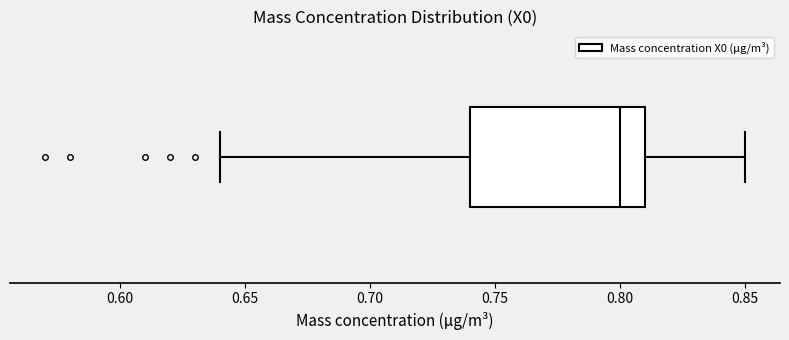

Where does the left whisker of the box end on the x-axis? The values are not printed on the chart, so give them approximately, as read against the axis.

0.64